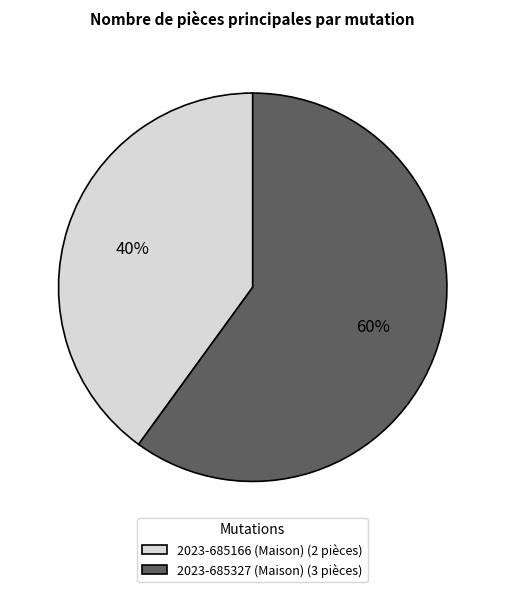

Which has a higher value, 2023-685327 (Maison) (3 pièces) or 2023-685166 (Maison) (2 pièces)?

2023-685327 (Maison) (3 pièces)